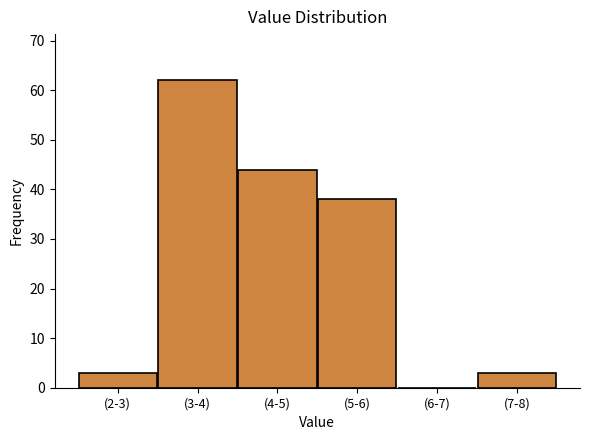

Reading left to right, what are all the values shown in this chart?

(2-3)=3	(3-4)=62	(4-5)=44	(5-6)=38	(6-7)=0	(7-8)=3